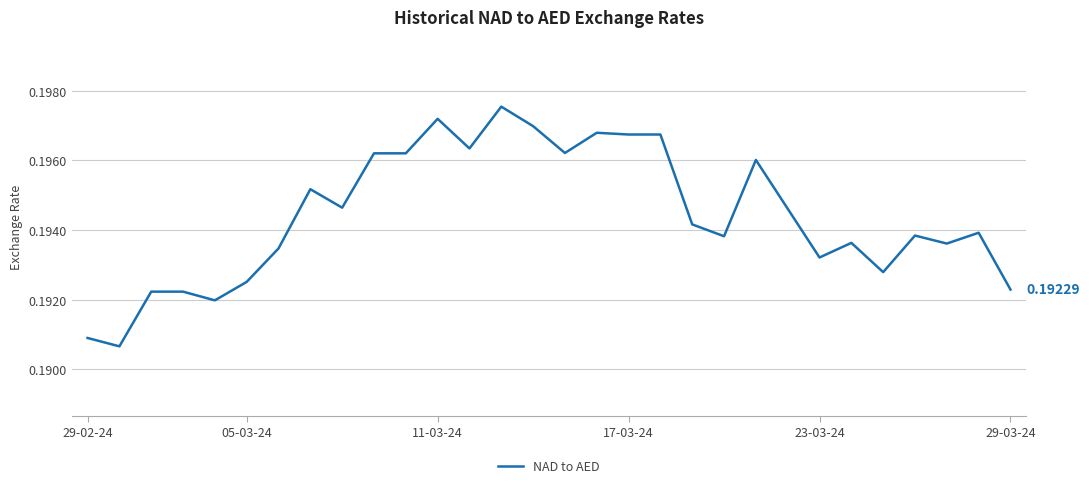

Count the values in the range 0 to 1.

30